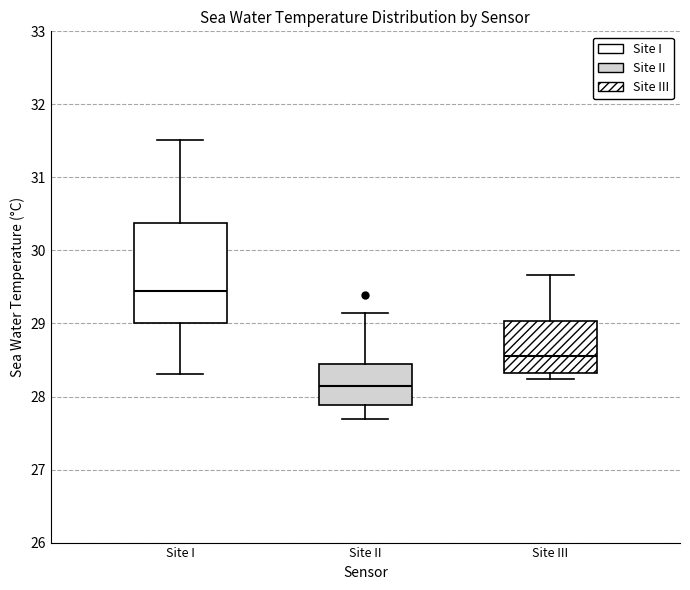

Where is the lower edge of the box for Site I on the y-axis? The values are not printed on the chart, so give them approximately, as read against the axis.

29.0